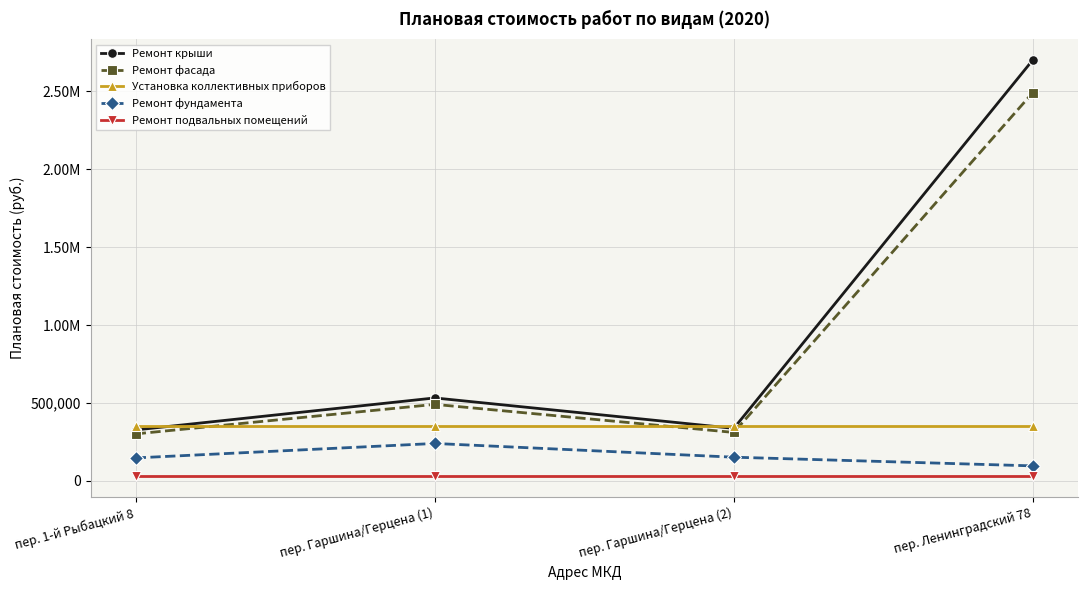

Is the value of Ремонт крыши at пер. Ленинградский 78 greater than the value of Ремонт подвальных помещений at пер. Гаршина/Герцена (2)?

Yes